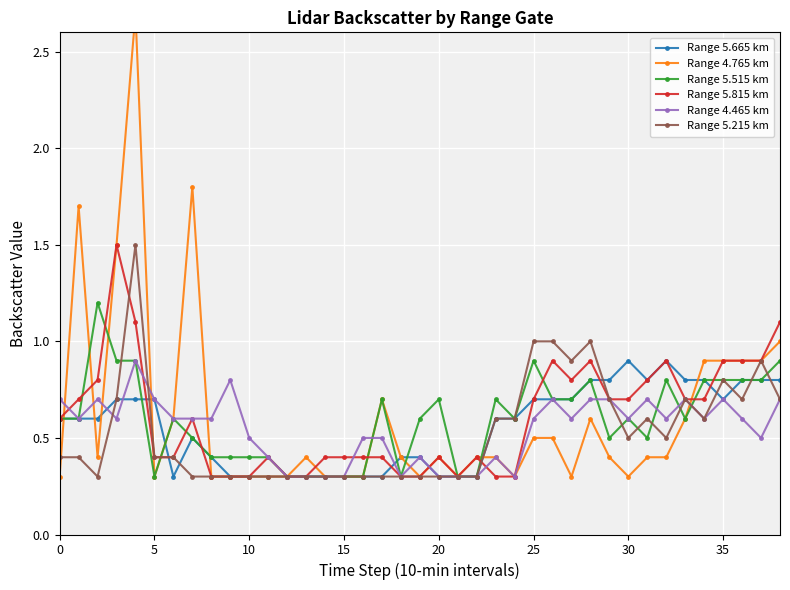

Does the chart display data point markers on the line(s)?

Yes